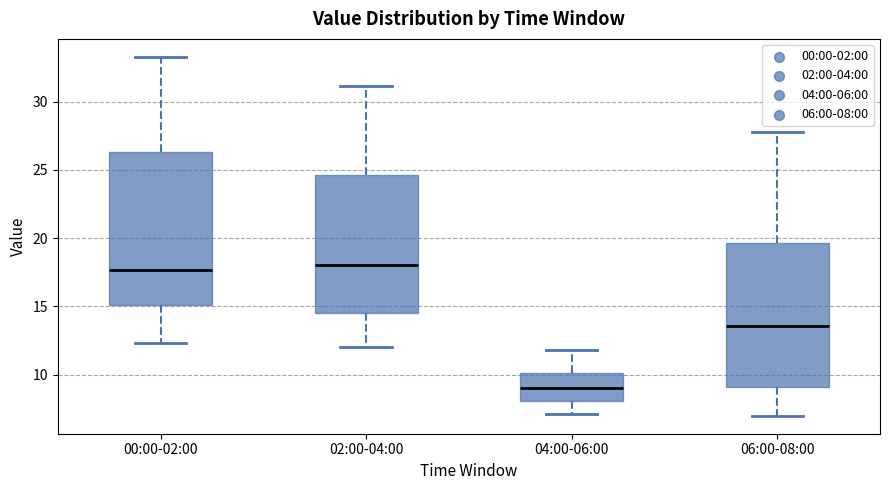

Which box has the lowest median line?

04:00-06:00